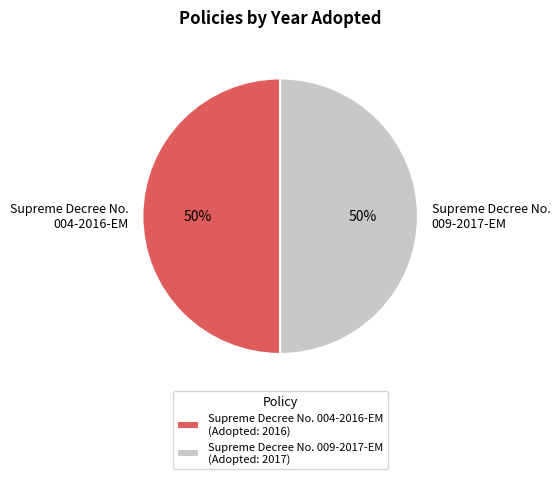

What is the ratio of the value at Supreme Decree No. 004-2016-EM to the value at Supreme Decree No. 009-2017-EM?

1.0